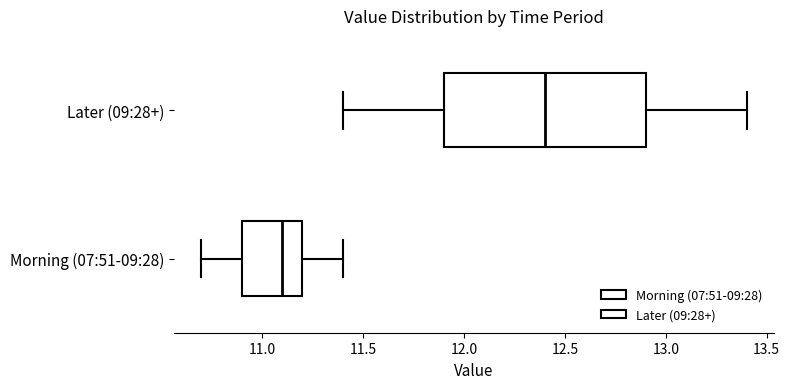

Which box's median line is the furthest to the left?

Morning (07:51-09:28)